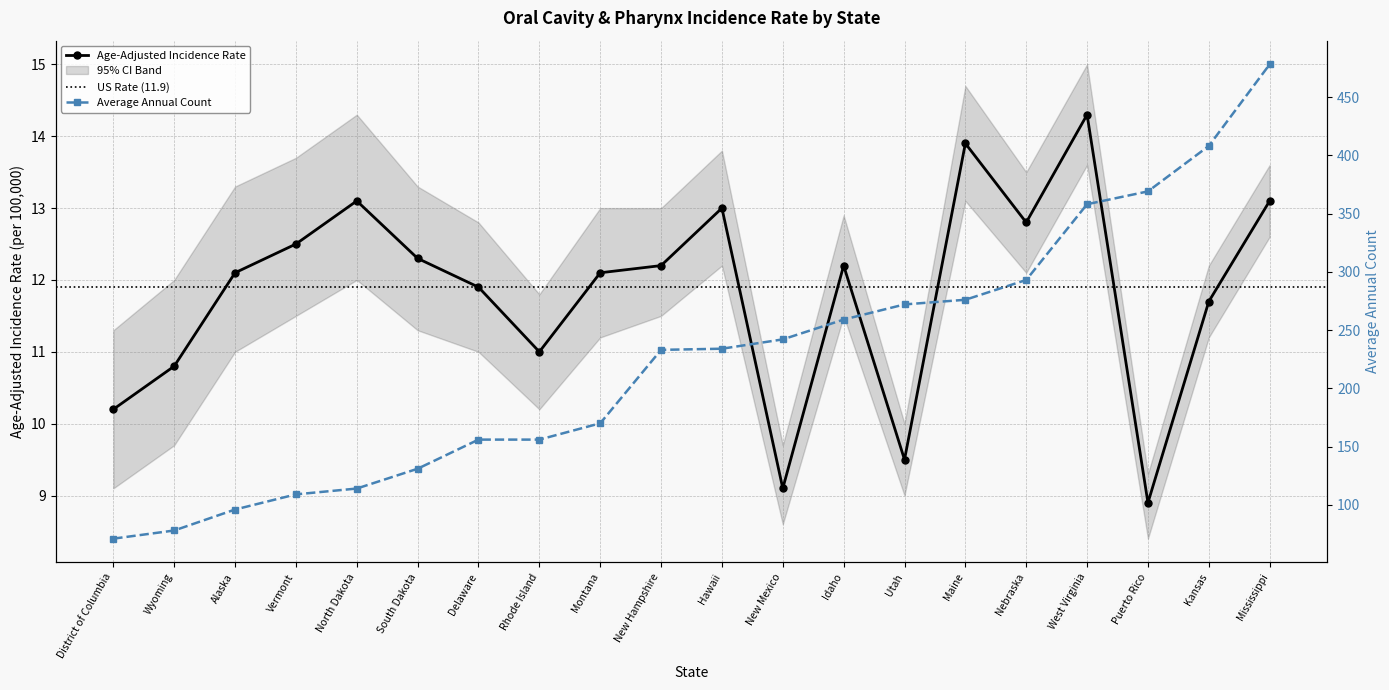

What is the total value across all series at New Mexico?

251.1